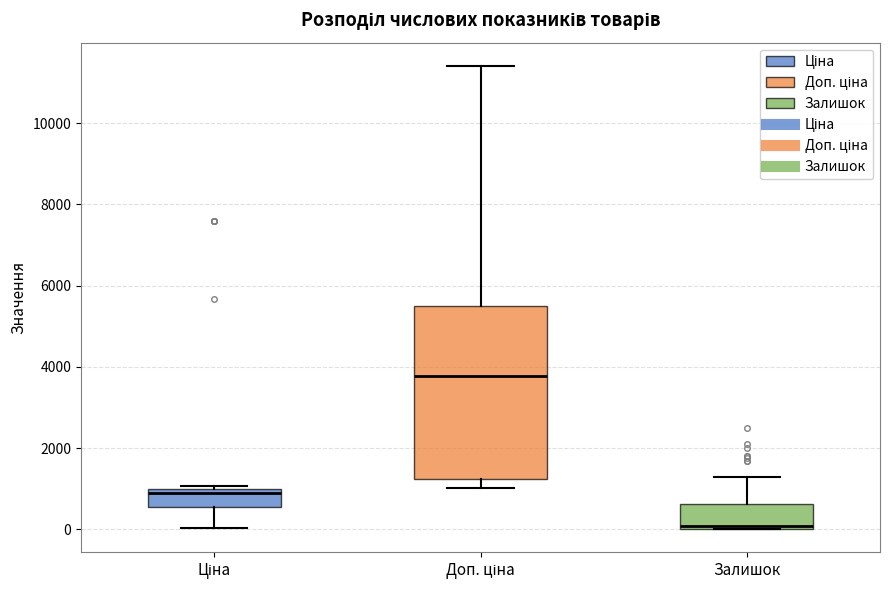

Reading left to right, read every box against the y-axis: the position of its median line, the range the box covers, and the ends of its whiskers. The values are not printed on the chart, so give them approximately, as read against the axis.

Ціна: median 800, box 600 to 1000, whiskers 0 to 1000 (just above the box's upper edge)
Доп. ціна: median 3800, box 1200 to 5400, whiskers 1000 to 11400
Залишок: median 0 (just above the box's lower edge), box 0 to 600, whiskers 0 to 1200